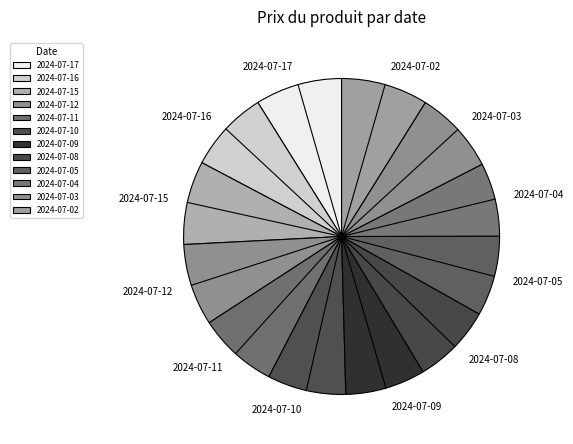

To the nearest percent, what percentage of the pie is 2024-07-16?

8%